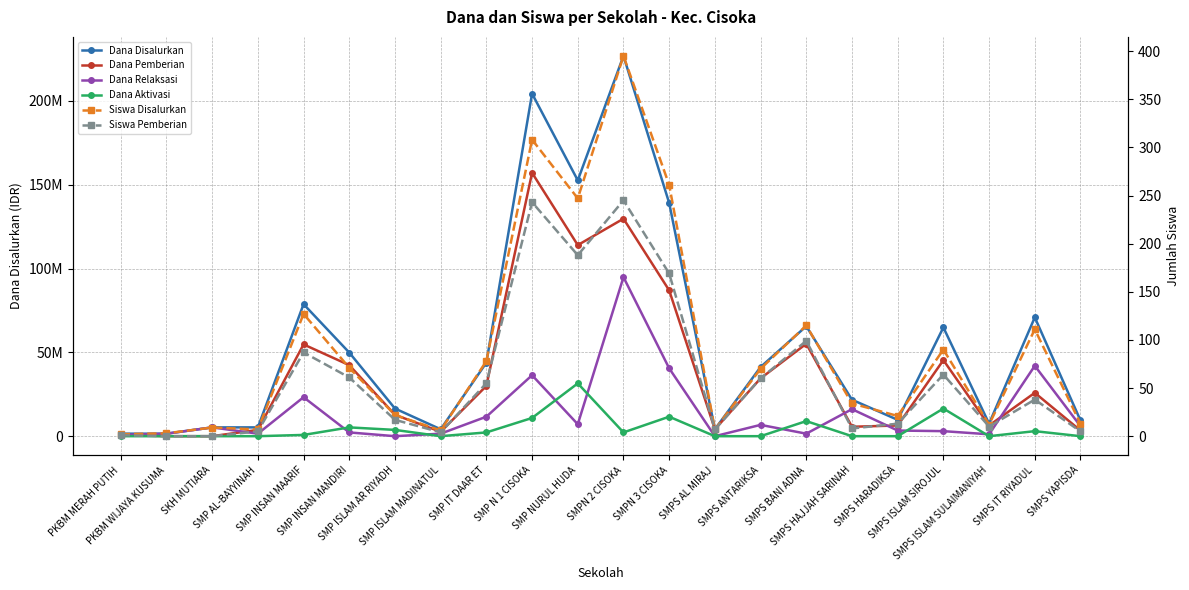

What are all the series names shown in the legend?

Dana Disalurkan, Dana Pemberian, Dana Relaksasi, Dana Aktivasi, Siswa Disalurkan, Siswa Pemberian